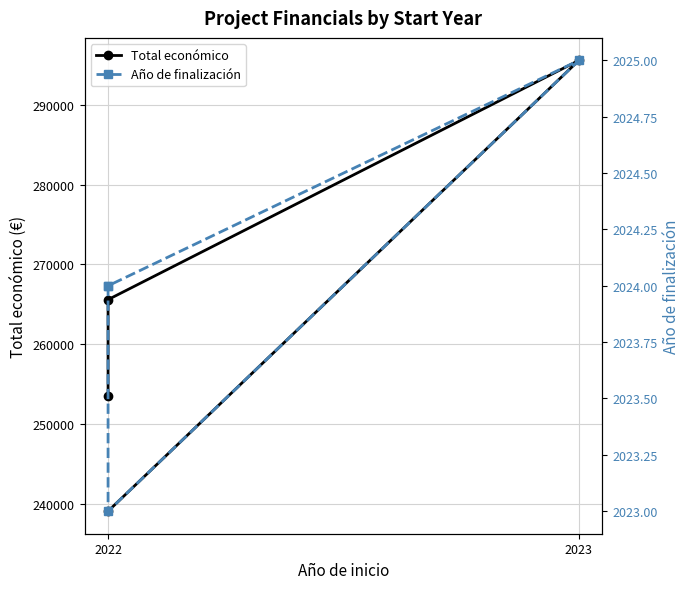

What is the difference between the Año de finalización values at 2023 and 2022?

1